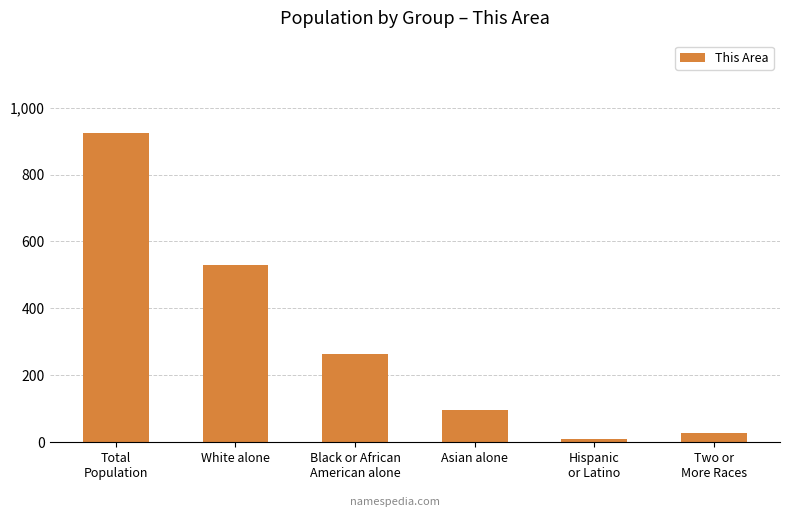

Where does the data first go above 265?

Total
Population